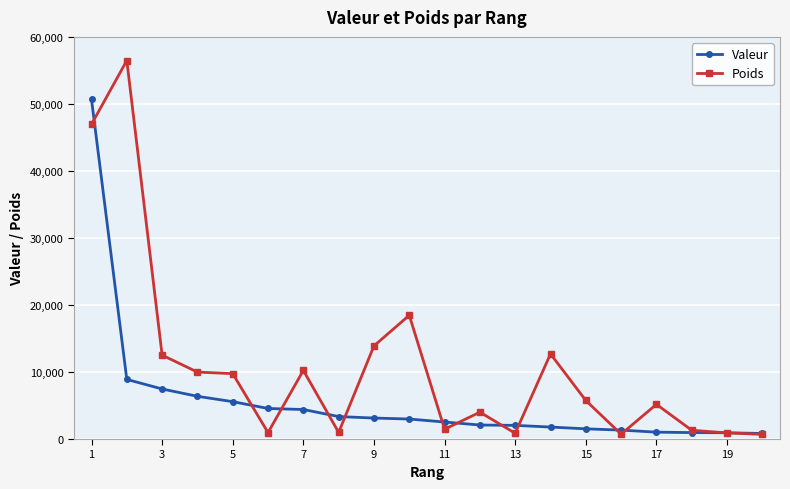

What is the value of the Poids point at the 5th from the left?

9754.1